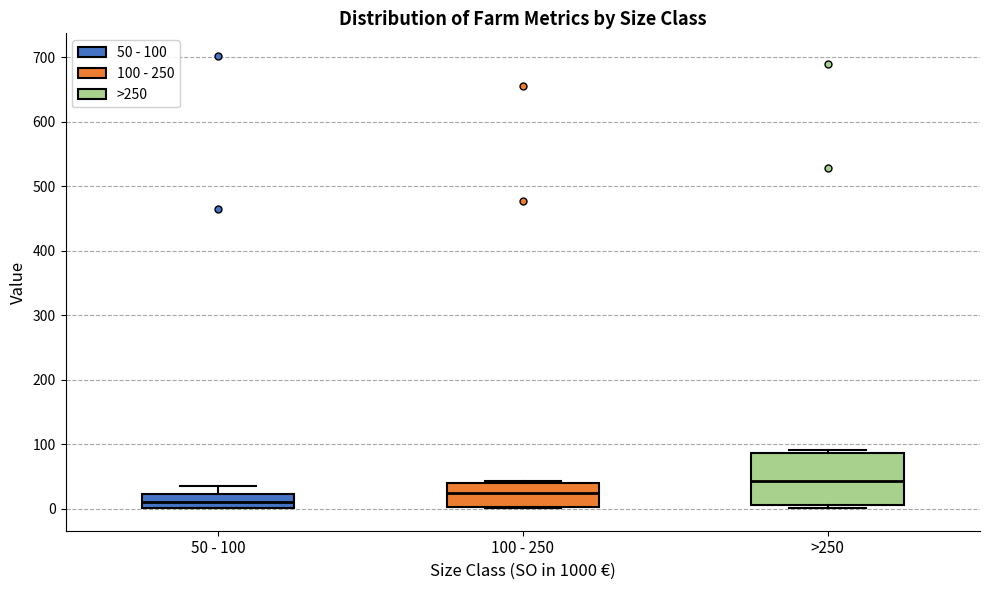

Which box's median line is the highest?

>250